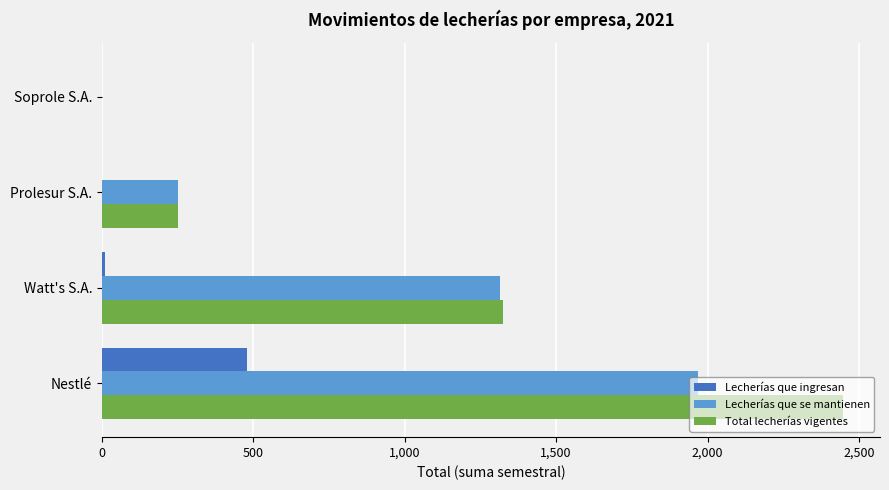

Which series has the largest total across all categories?

Total lecherías vigentes